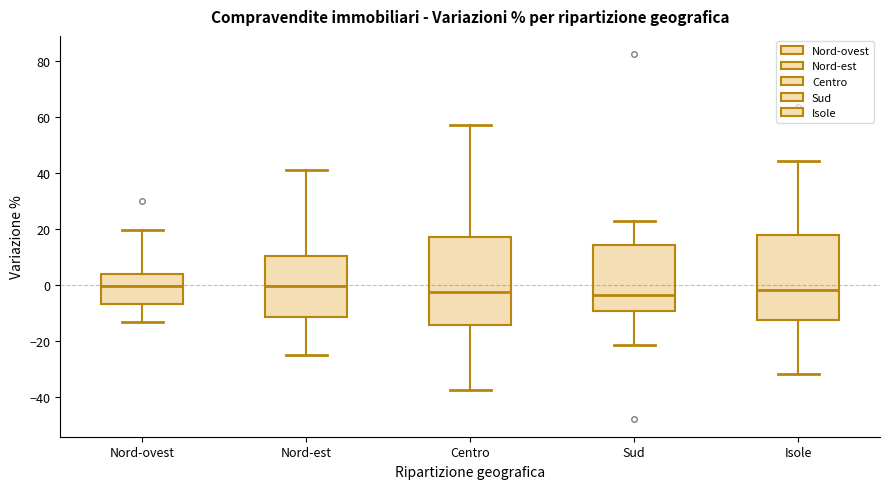

Reading left to right, read every box against the y-axis: the position of its median line, the range the box covers, and the ends of its whiskers. The values are not printed on the chart, so give them approximately, as read against the axis.

Nord-ovest: median 0, box -8 to 4, whiskers -14 to 20
Nord-est: median 0, box -12 to 10, whiskers -26 to 42
Centro: median -2, box -14 to 18, whiskers -38 to 58
Sud: median -4, box -10 to 14, whiskers -22 to 22
Isole: median -2, box -12 to 18, whiskers -32 to 44